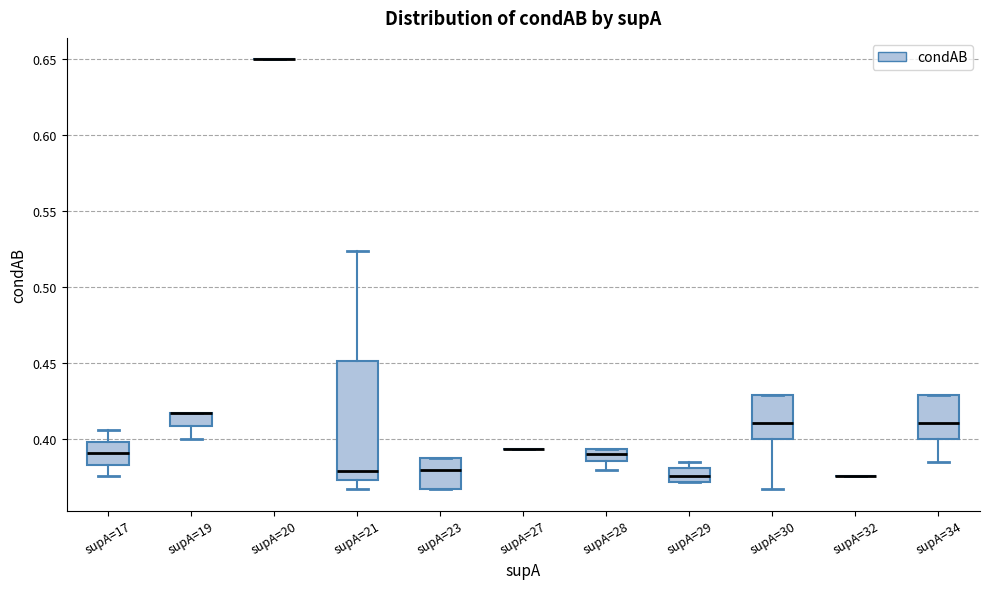

Reading left to right, read every box against the y-axis: the position of its median line, the range the box covers, and the ends of its whiskers. The values are not printed on the chart, so give them approximately, as read against the axis.

supA=17: median 0.390, box 0.385 to 0.400, whiskers 0.375 to 0.405
supA=19: median 0.415 (drawn on the box's upper edge), box 0.410 to 0.415, whiskers 0.400 to 0.415
supA=20: box collapsed to a line at 0.650, whiskers 0.650 to 0.650
supA=21: median 0.380, box 0.375 to 0.450, whiskers 0.365 to 0.525
supA=23: median 0.380, box 0.365 to 0.385, whiskers 0.365 to 0.385
supA=27: box collapsed to a line at 0.395, whiskers 0.395 to 0.395
supA=28: median 0.390, box 0.385 to 0.395, whiskers 0.380 to 0.395
supA=29: median 0.375, box 0.370 to 0.380, whiskers 0.370 to 0.385
supA=30: median 0.410, box 0.400 to 0.430, whiskers 0.365 to 0.430
supA=32: box collapsed to a line at 0.375, whiskers 0.375 to 0.375
supA=34: median 0.410, box 0.400 to 0.430, whiskers 0.385 to 0.430